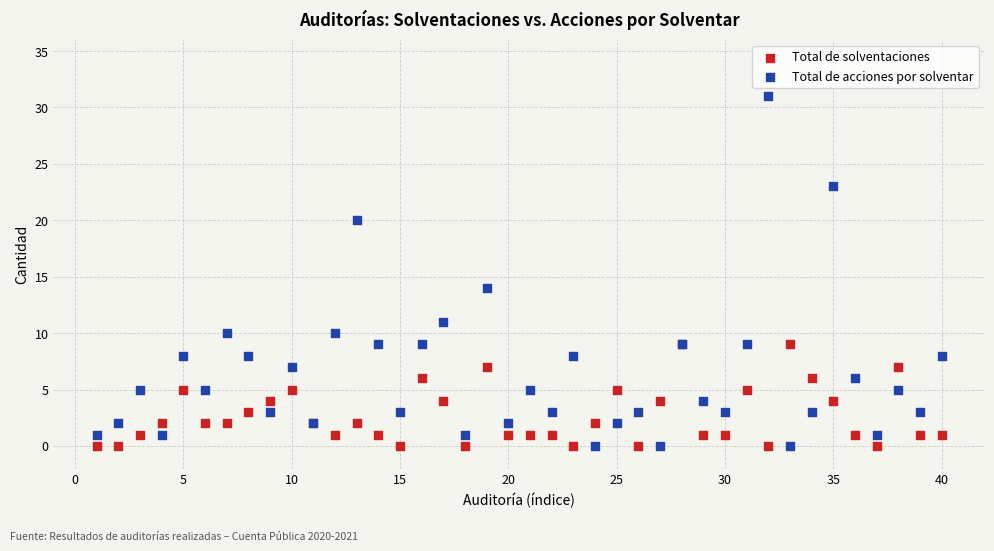

In the Total de acciones por solventar series, what Y value is closest to 15?

14